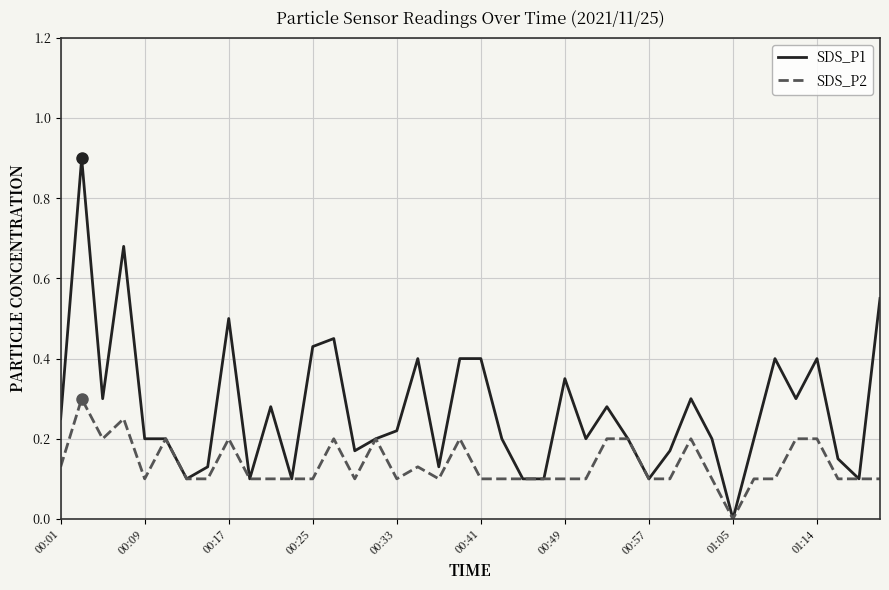

Rank the series by their maximum value, from lowest to highest.

SDS_P2, SDS_P1